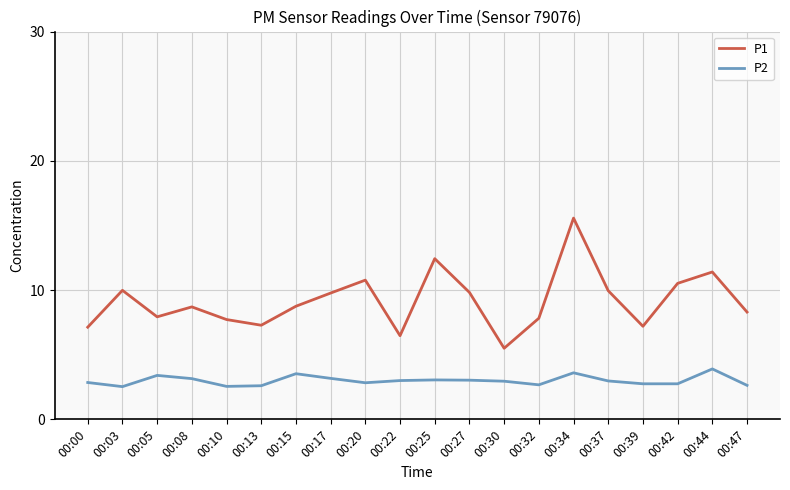

What is the average value of the P1 series?

9.2